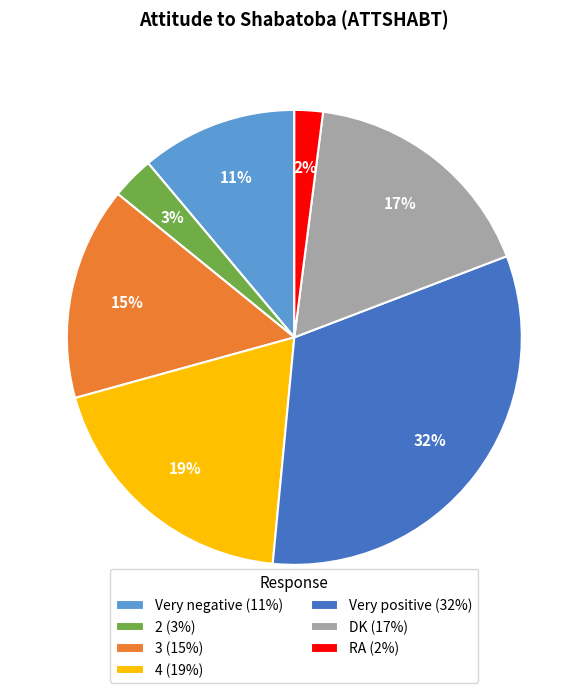

Is it true that 4 is 10% of the pie?

False